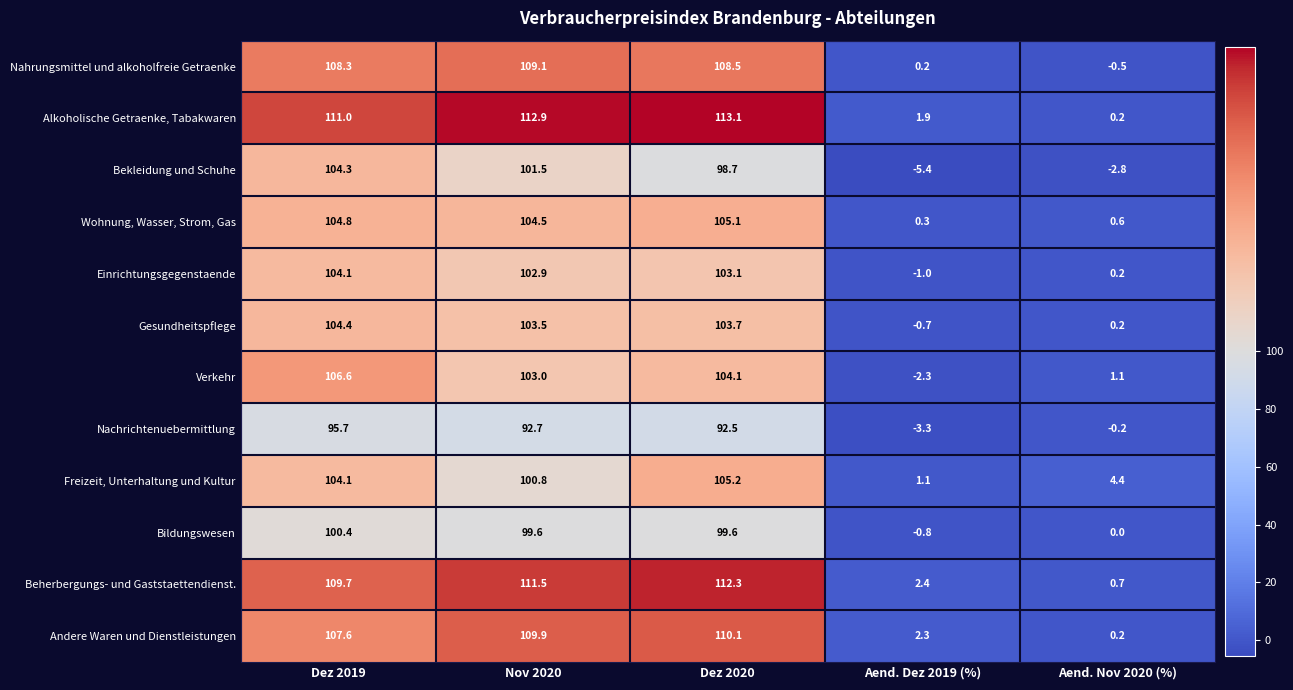

At which category does the chart reach its peak across all series?

Dez 2020